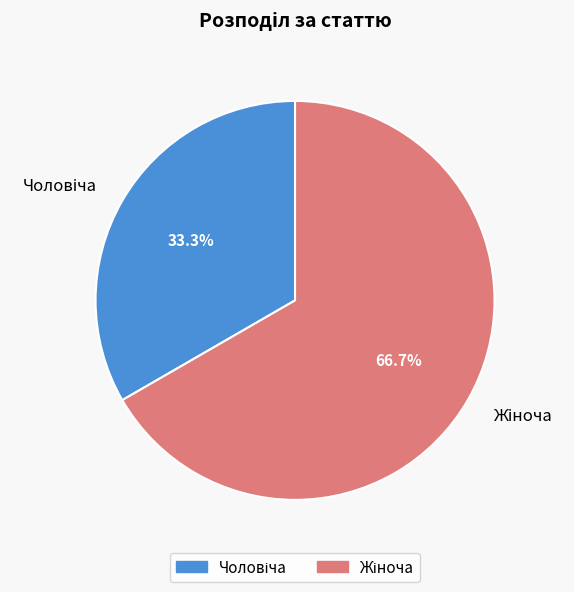

Does any single category account for the majority?

Yes